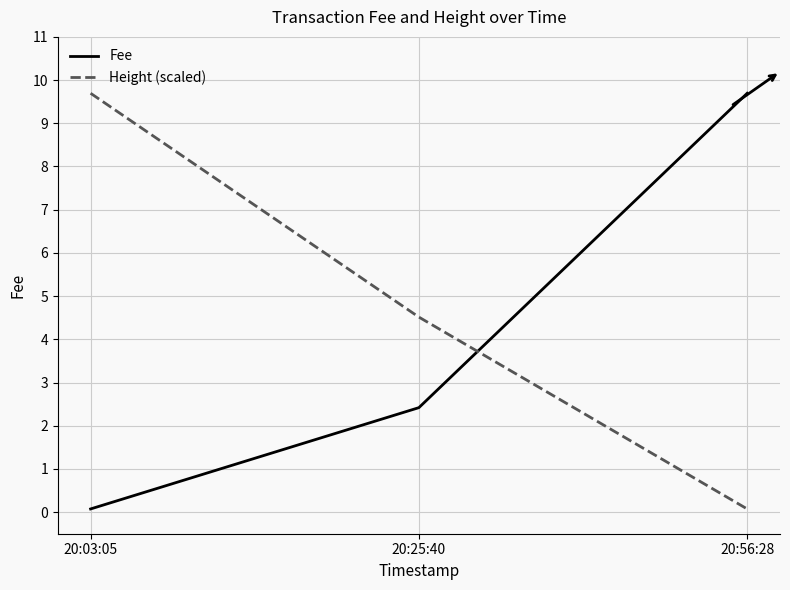

What is the maximum value for Height (scaled)?

9.7